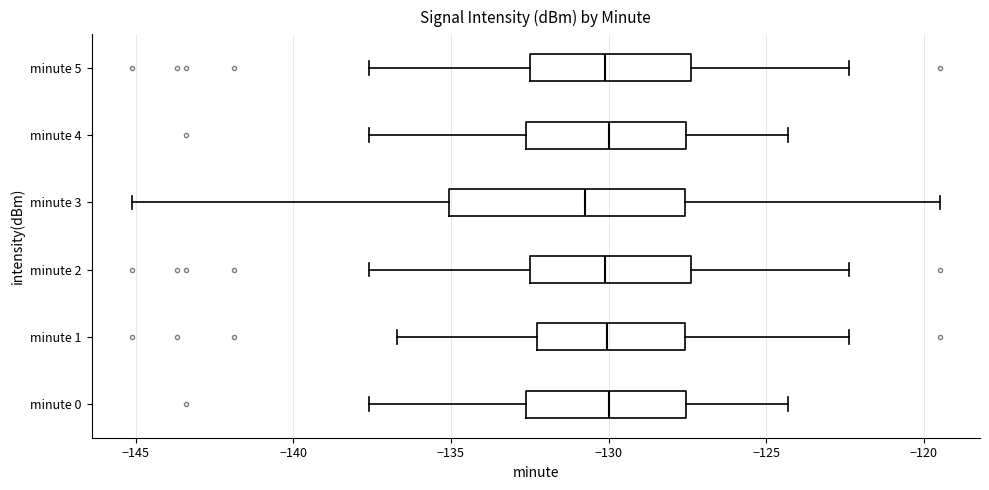

Reading bottom to top, transcribe this box plot: for each box, give where its median line is, the range the box spans, and where its two whiskers end, as read against the x-axis. The values are not printed on the chart, so give them approximately, as read against the axis.

minute 0: median -130.0, box -132.5 to -127.5, whiskers -137.5 to -124.5
minute 1: median -130.0, box -132.5 to -127.5, whiskers -136.5 to -122.5
minute 2: median -130.0, box -132.5 to -127.5, whiskers -137.5 to -122.5
minute 3: median -131.0, box -135.0 to -127.5, whiskers -145.0 to -119.5
minute 4: median -130.0, box -132.5 to -127.5, whiskers -137.5 to -124.5
minute 5: median -130.0, box -132.5 to -127.5, whiskers -137.5 to -122.5